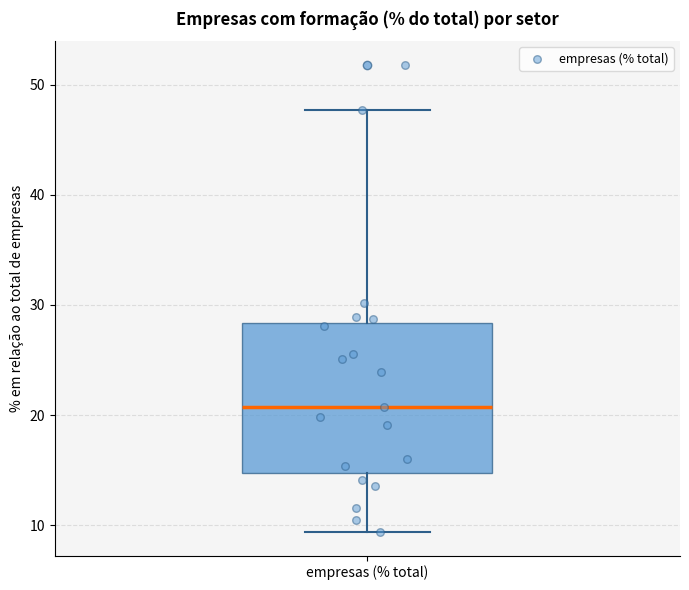

Transcribe this box plot: give where the median line is, the range the box spans, and where the two whiskers end, as read against the y-axis. The values are not printed on the chart, so give them approximately, as read against the axis.

median 21, box 15 to 28, whiskers 9 to 48